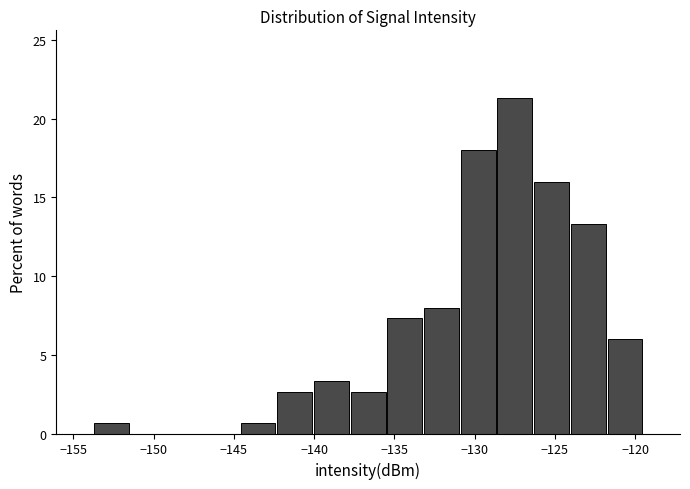

How tall is the bar that spans -138.0 to -135.5 on the x-axis? Neither the bar edges nor the heights are printed on the chart, so give them approximately, as read against the axes.

2.5